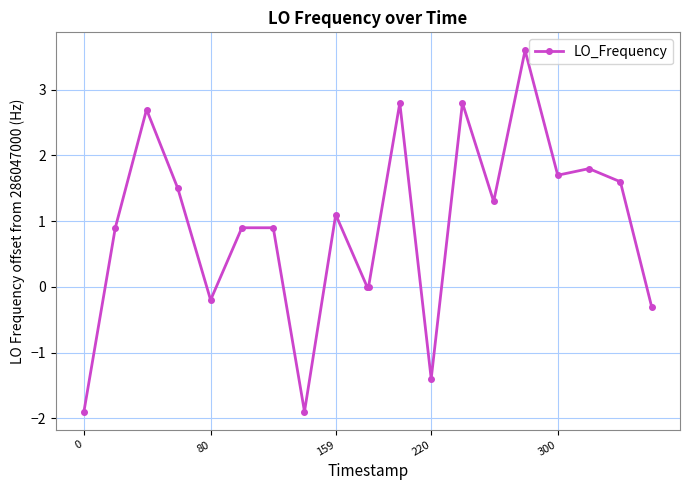

What is the average value?

0.9